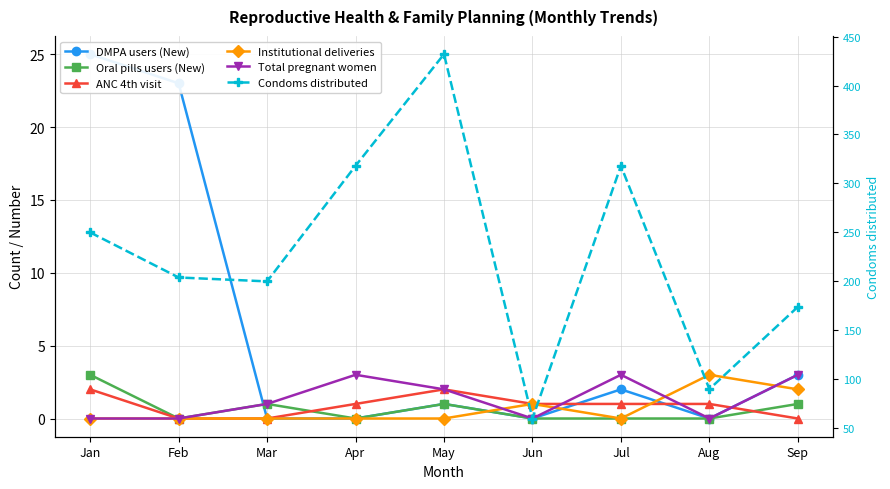

How many data points does each series have?

9